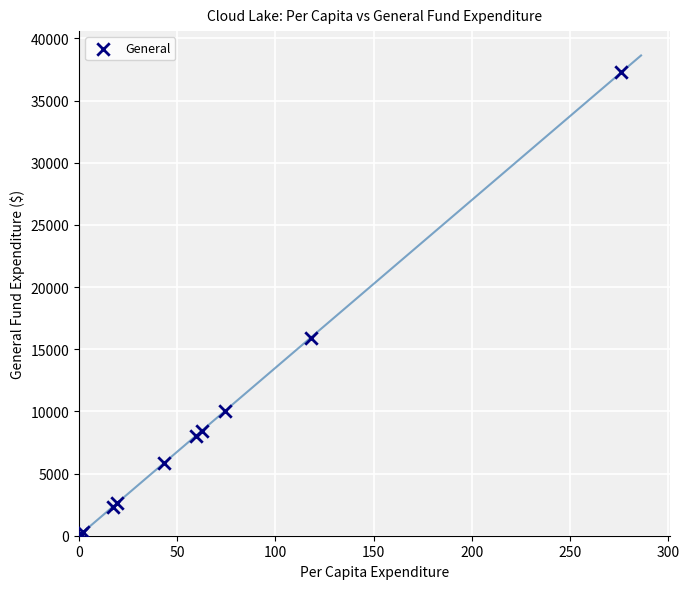

What Y value in the scatter plot is closest to 18700?

15925